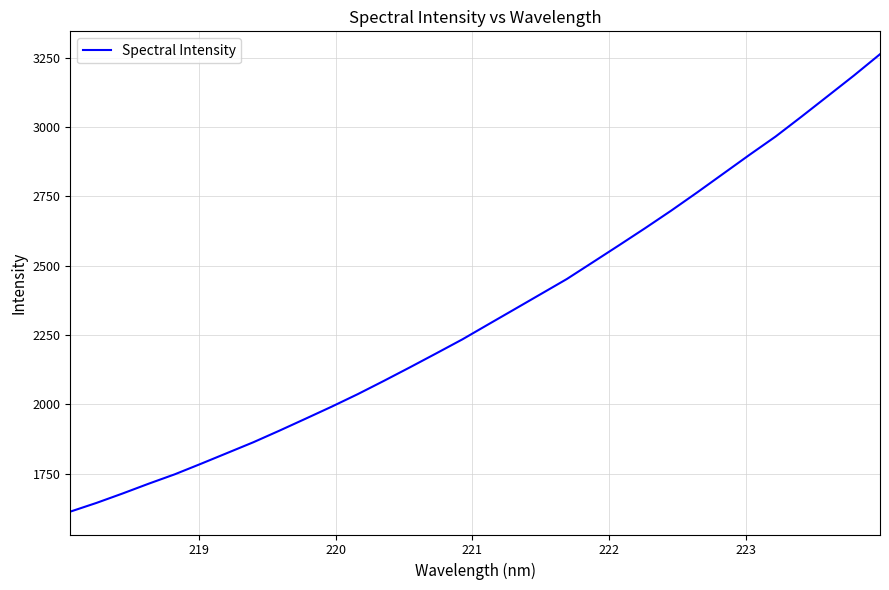

What is the difference between the maximum and second lowest values?

1617.9